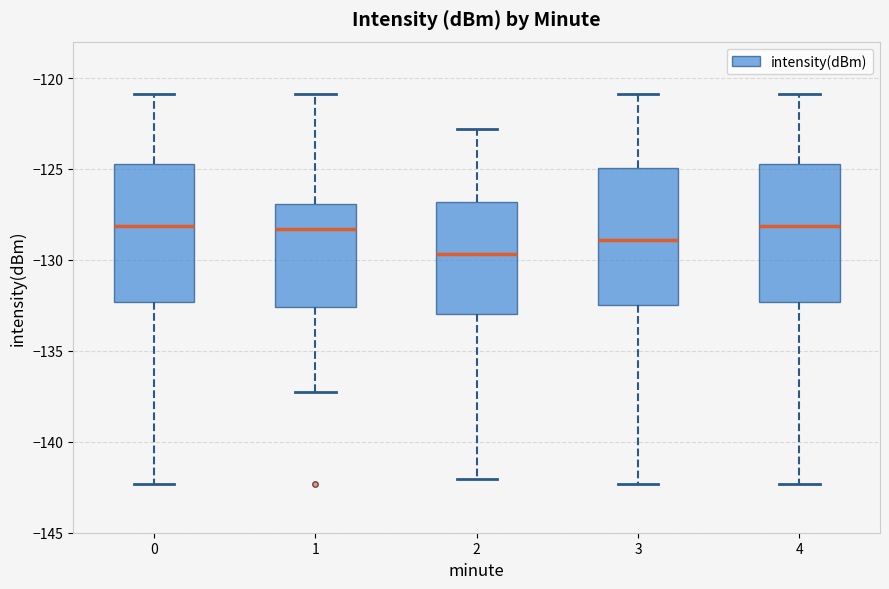

Reading left to right, read every box against the y-axis: the position of its median line, the range the box covers, and the ends of its whiskers. The values are not printed on the chart, so give them approximately, as read against the axis.

0: median -128.0, box -132.5 to -124.5, whiskers -142.5 to -121.0
1: median -128.5, box -132.5 to -127.0, whiskers -137.0 to -121.0
2: median -129.5, box -133.0 to -127.0, whiskers -142.0 to -123.0
3: median -129.0, box -132.5 to -125.0, whiskers -142.5 to -121.0
4: median -128.0, box -132.5 to -124.5, whiskers -142.5 to -121.0